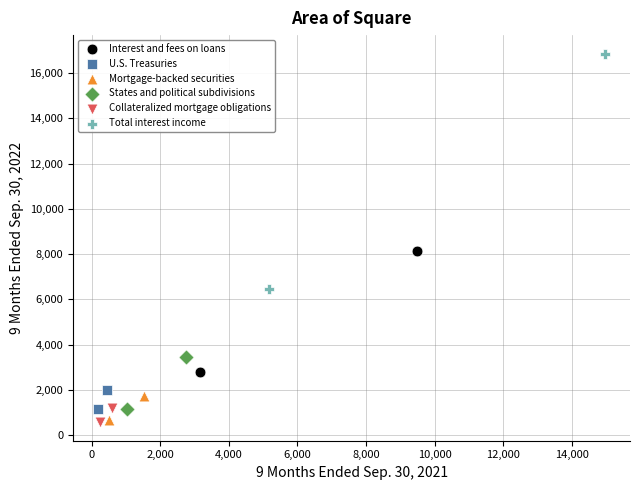

What are all the series names shown in the legend?

Interest and fees on loans, U.S. Treasuries, Mortgage-backed securities, States and political subdivisions, Collateralized mortgage obligations, Total interest income